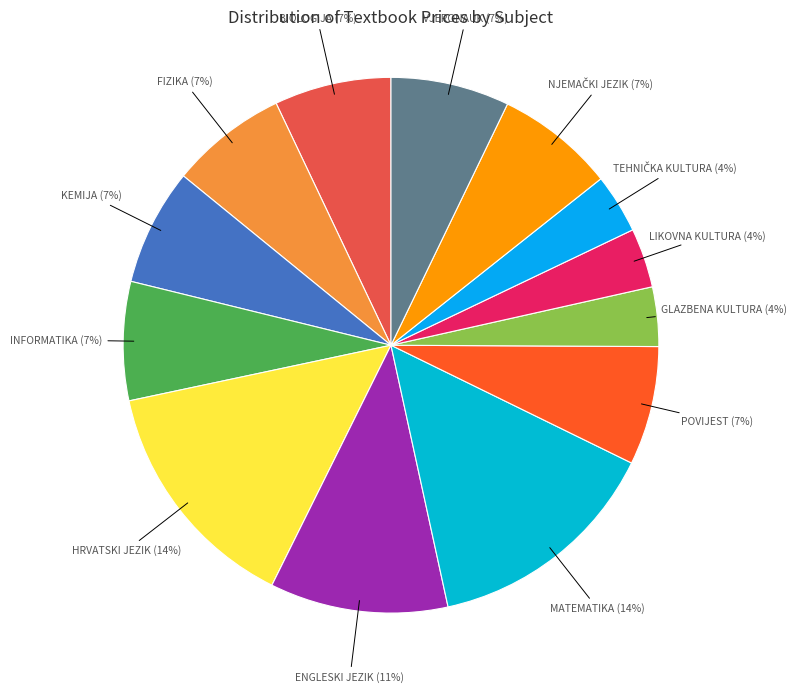

Approximately how many times larger is the value at MATEMATIKA compared to KEMIJA?

2.0